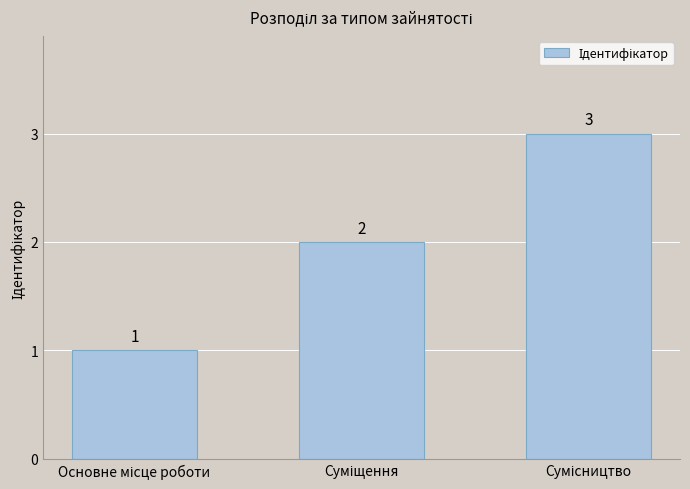

Does the chart contain stacked bars?

No